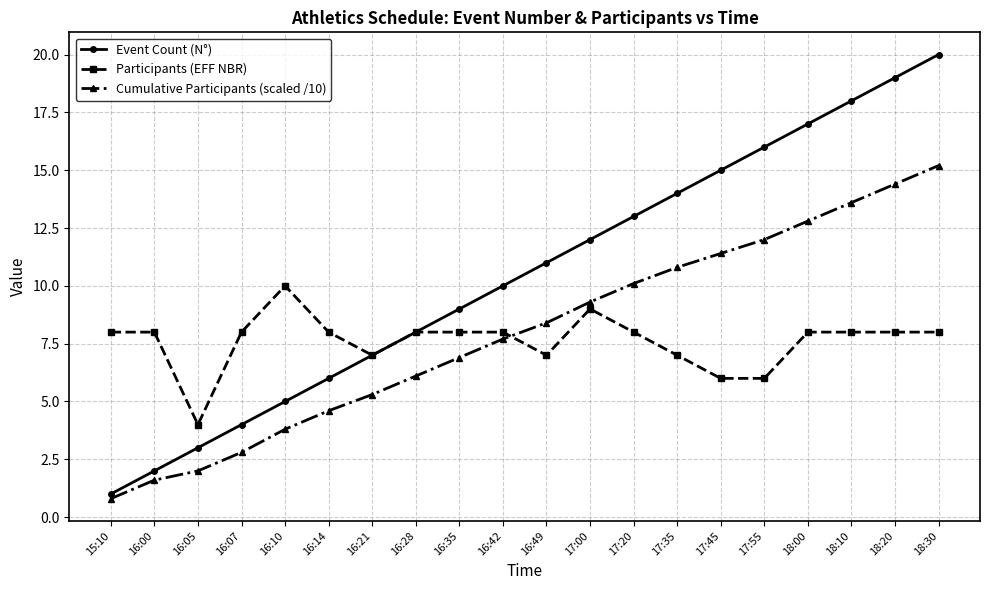

What is the value of the Event Count (N°) point at the 2nd from the left?

2.0